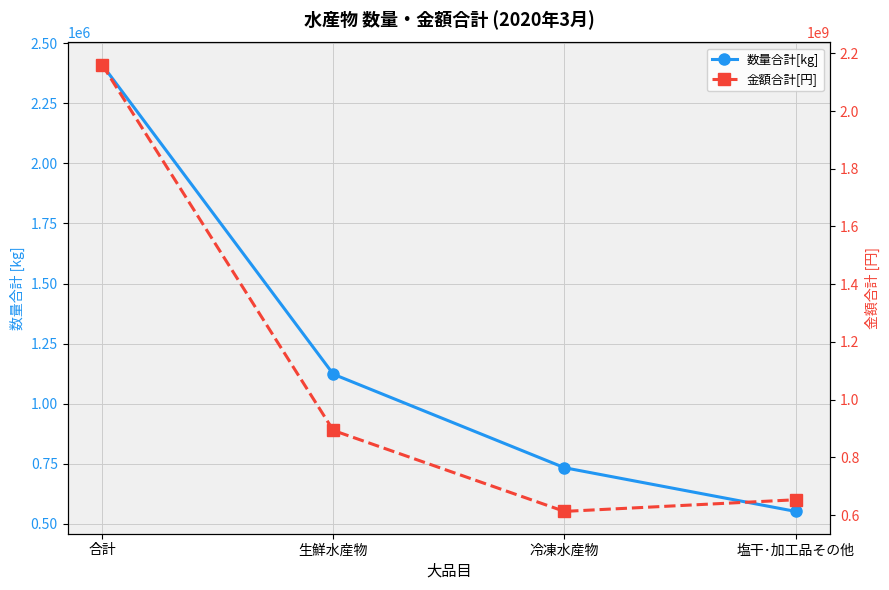

True or false: 金額合計[円] and 数量合計[kg] intersect in this chart.

False